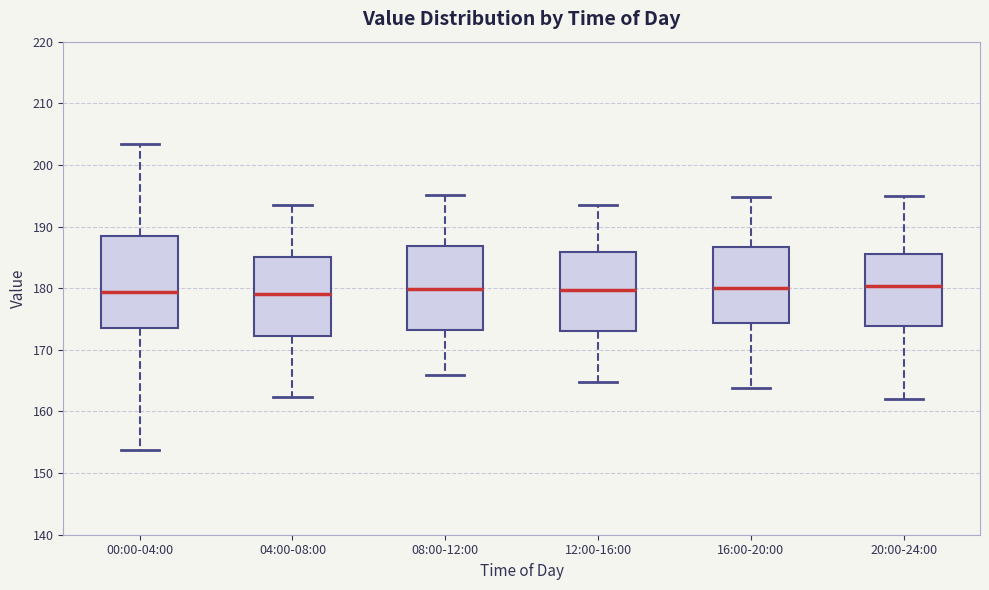

Reading left to right, read every box against the y-axis: the position of its median line, the range the box covers, and the ends of its whiskers. The values are not printed on the chart, so give them approximately, as read against the axis.

00:00-04:00: median 179, box 174 to 188, whiskers 154 to 203
04:00-08:00: median 179, box 172 to 185, whiskers 162 to 193
08:00-12:00: median 180, box 173 to 187, whiskers 166 to 195
12:00-16:00: median 180, box 173 to 186, whiskers 165 to 194
16:00-20:00: median 180, box 174 to 187, whiskers 164 to 195
20:00-24:00: median 180, box 174 to 186, whiskers 162 to 195